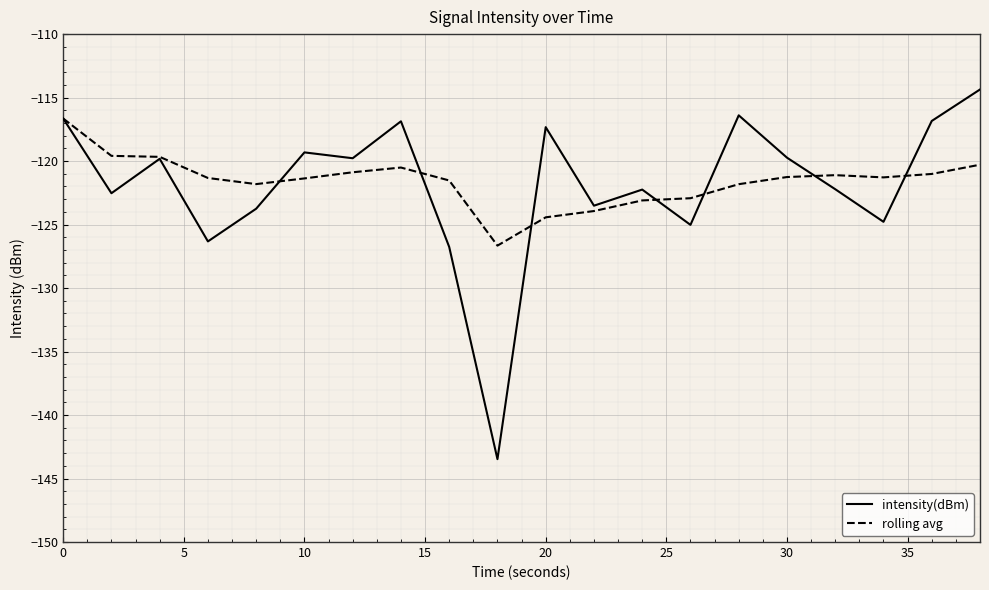

List the series in order of their peak value, highest first.

intensity(dBm), rolling avg